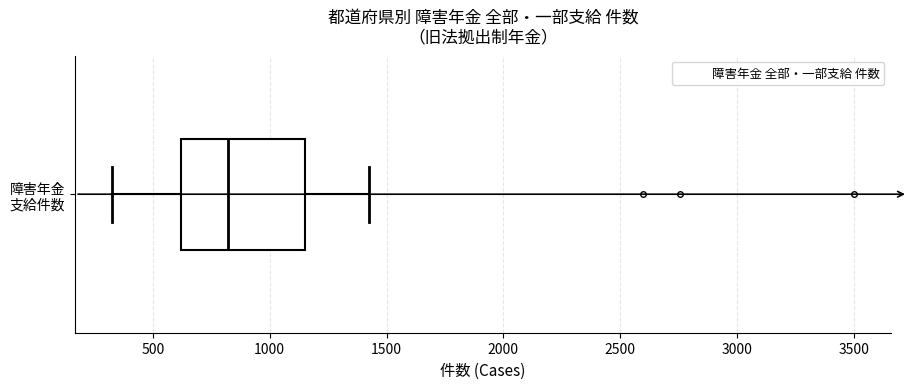

Transcribe this box plot: give where the median line is, the range the box spans, and where the two whiskers end, as read against the x-axis. The values are not printed on the chart, so give them approximately, as read against the axis.

median 800, box 600 to 1150, whiskers 350 to 1400